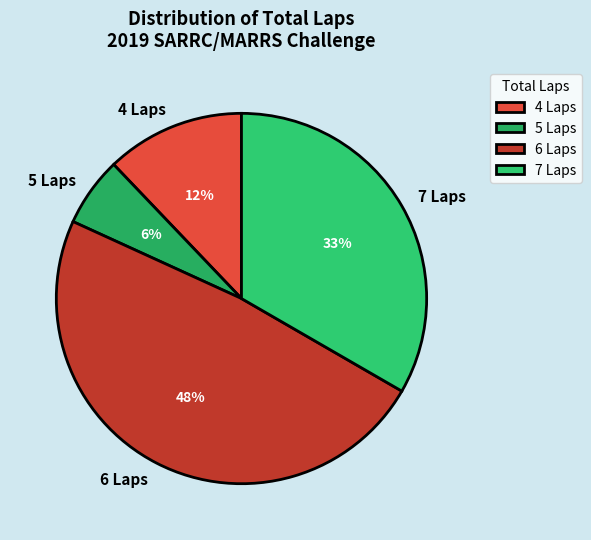

To the nearest percent, what is the difference between the largest and smallest slice percentages?

42%